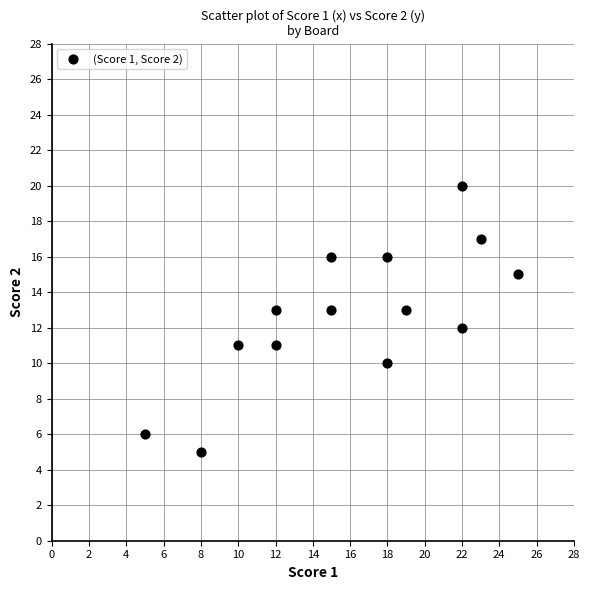

What is the range of X values (max minus min)?

20